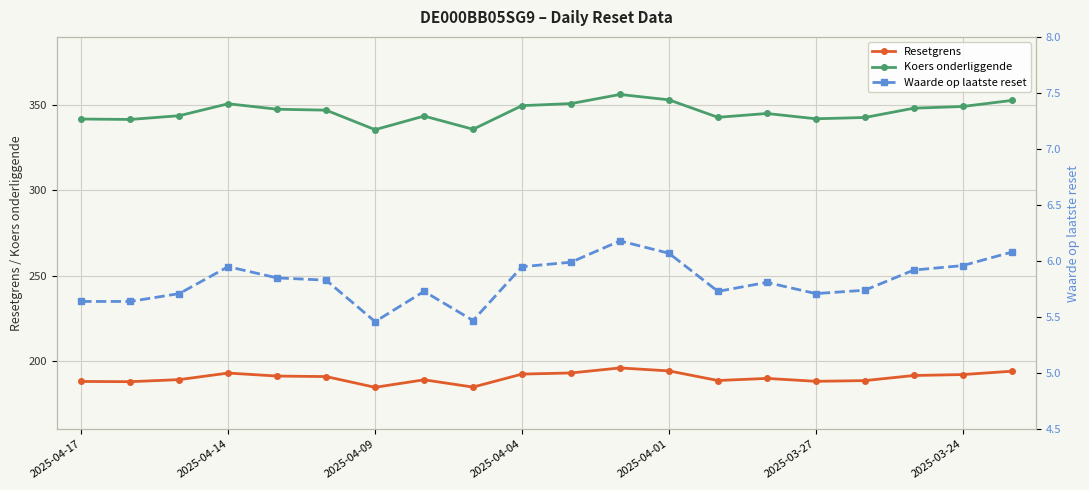

True or false: Koers onderliggende and Resetgrens intersect in this chart.

False